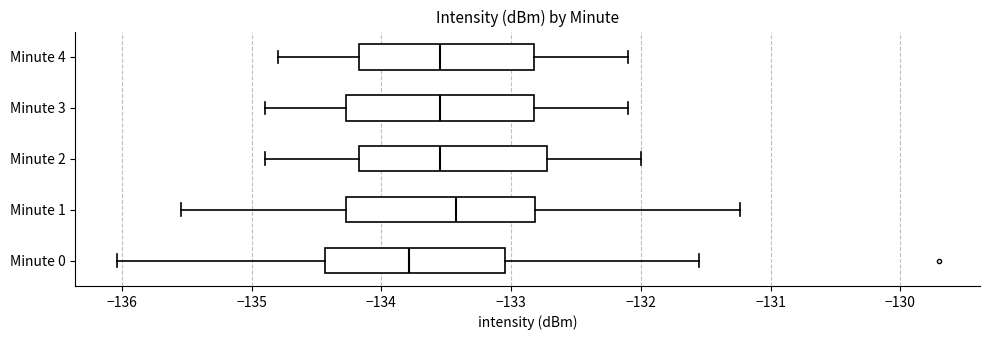

Where is the right edge of the box for Minute 2 on the x-axis? The values are not printed on the chart, so give them approximately, as read against the axis.

-132.7